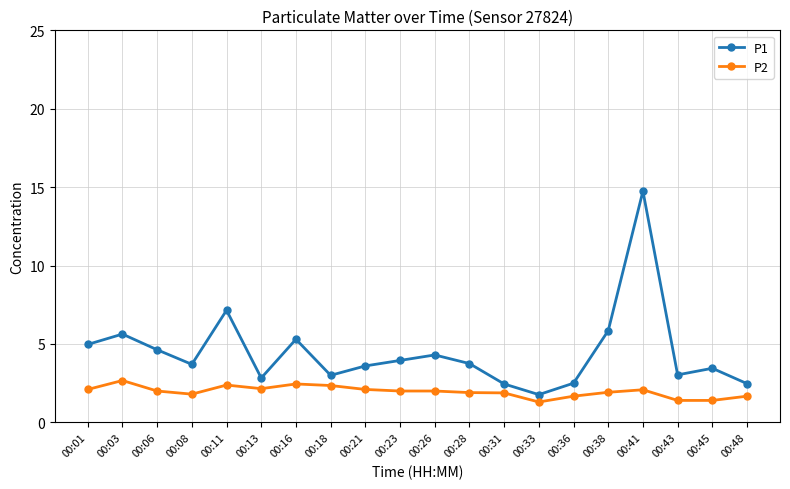

At which category is the sum across all series the highest?

00:41